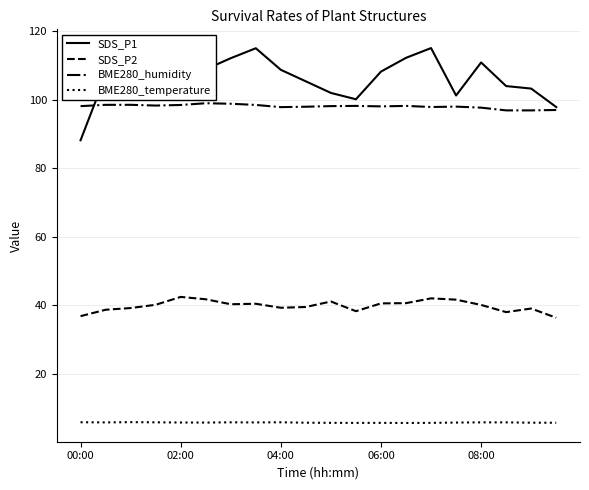

True or false: SDS_P2 and BME280_humidity intersect in this chart.

False